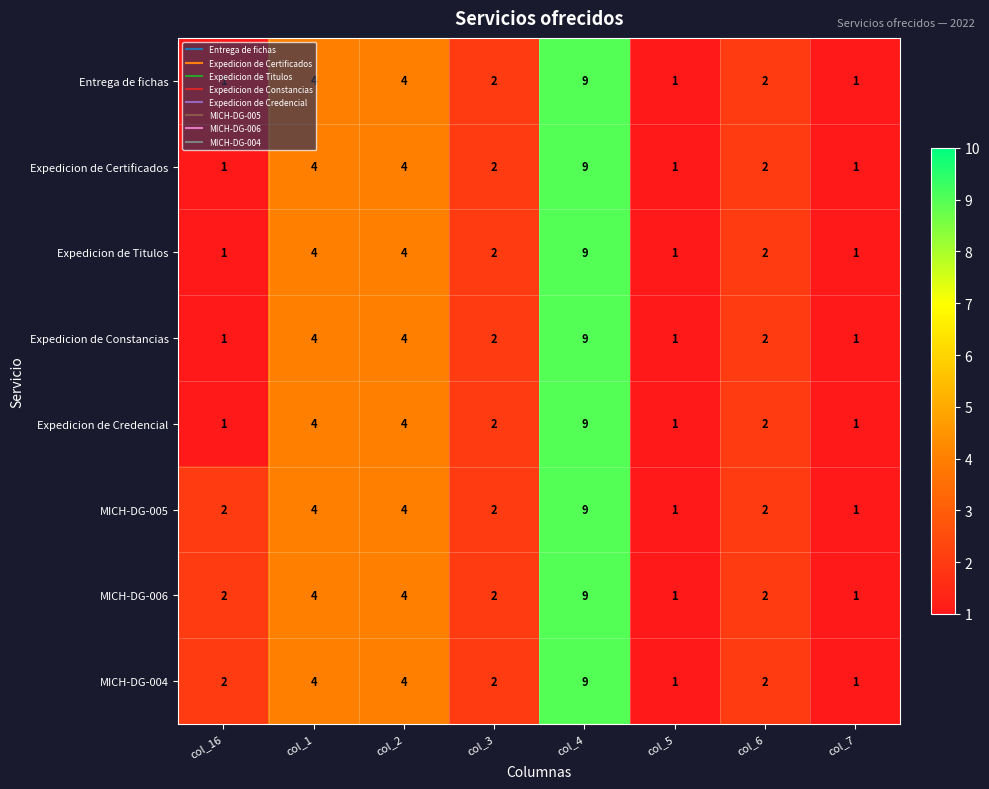

How many distinct data groups are displayed?

8